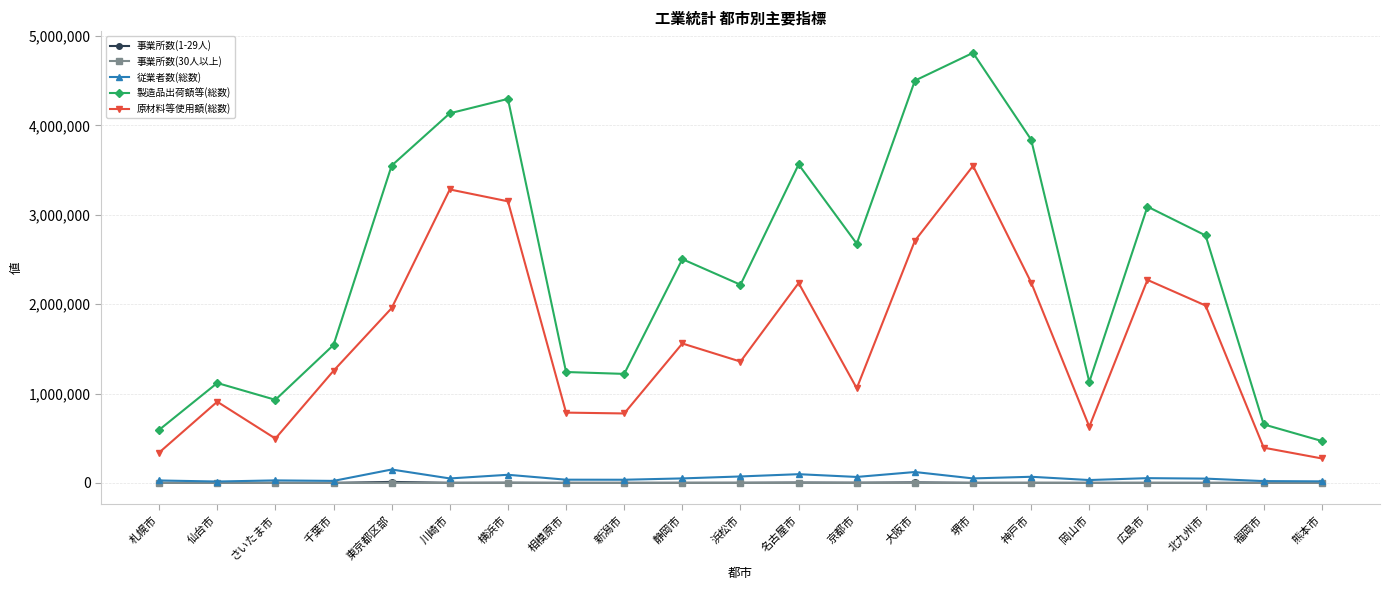

Which series has the largest total across all categories?

製造品出荷額等(総数)